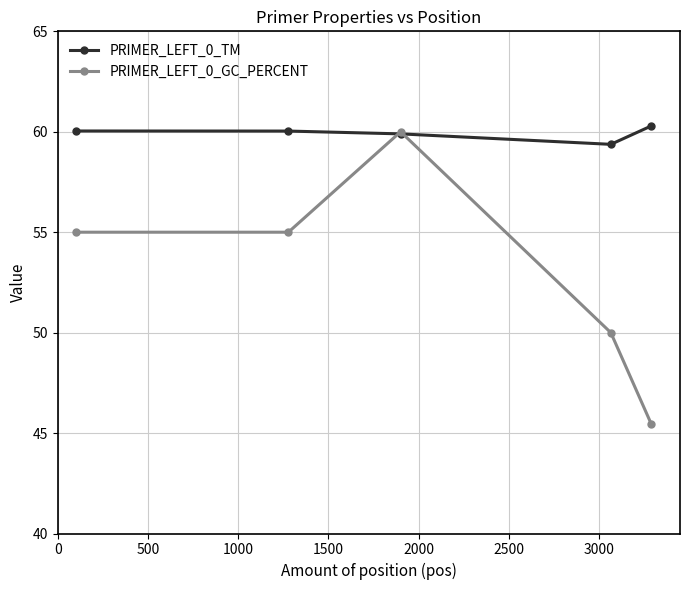

Which series has the largest total across all categories?

PRIMER_LEFT_0_TM